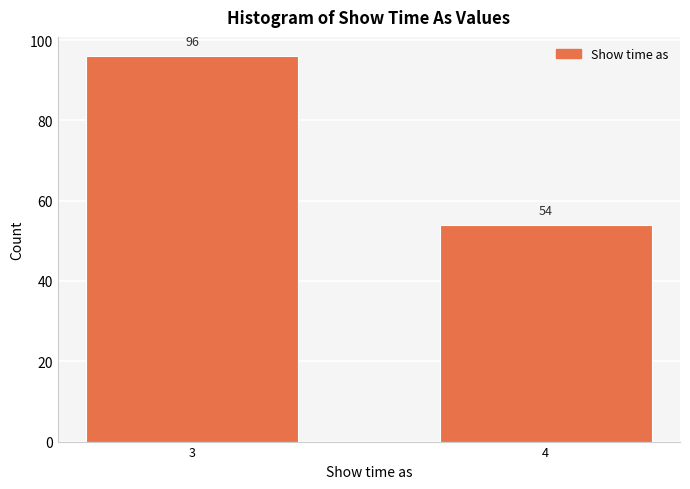

Reading right to left, what are all the values shown in this chart?

4=54	3=96